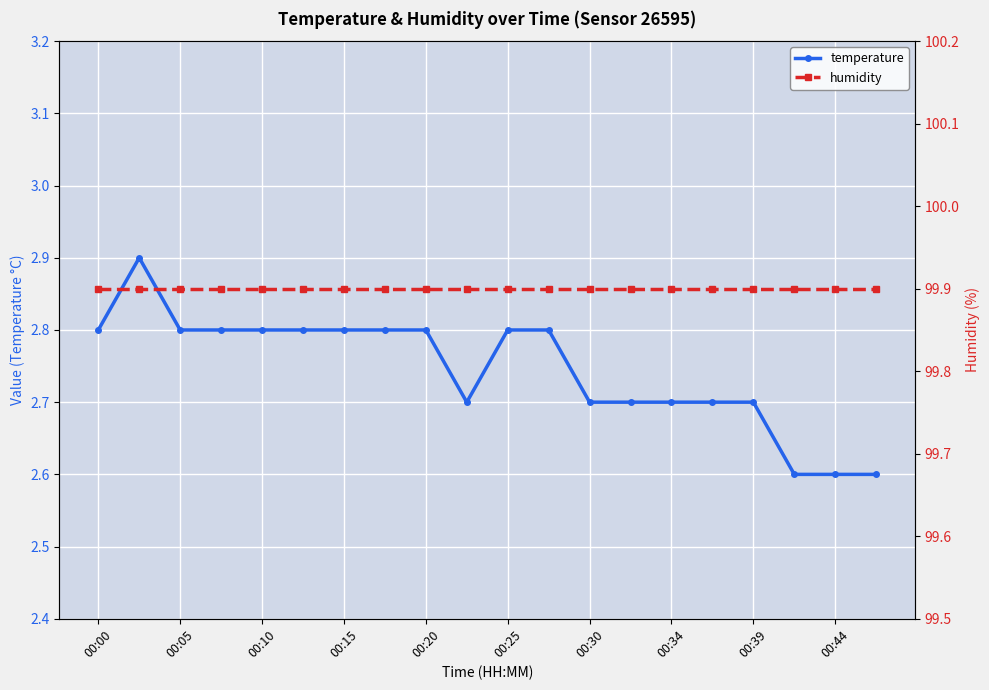

Count the number of categories in the chart.

20